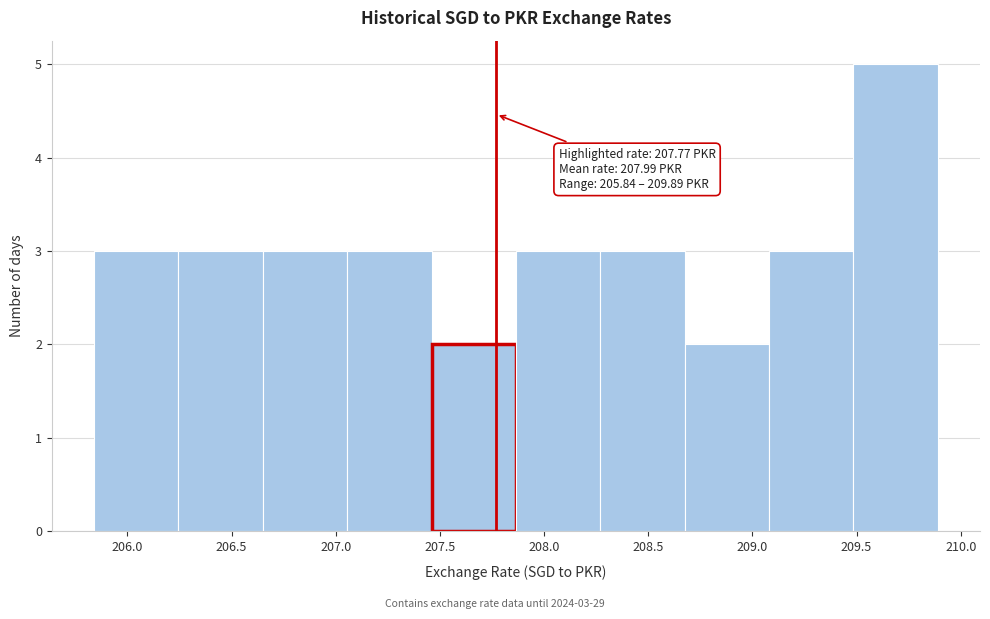

Which range on the x-axis has the tallest bar?

209.485 to 209.890